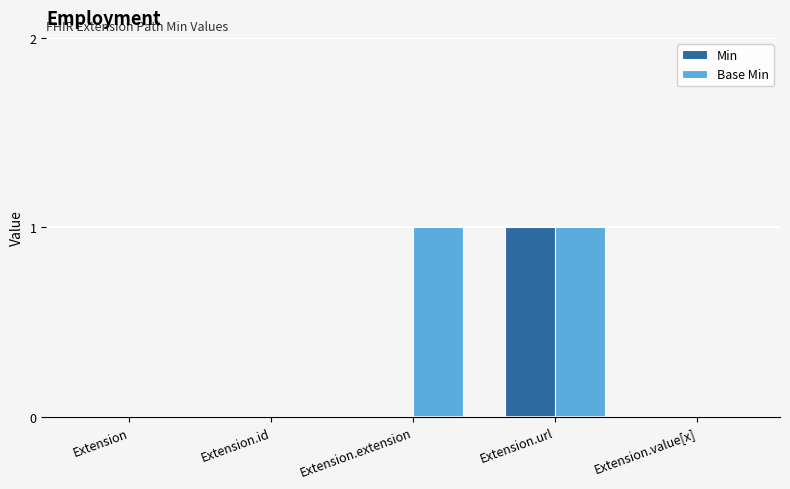

What is the sum of the Base Min values at Extension.url and Extension.extension?

2